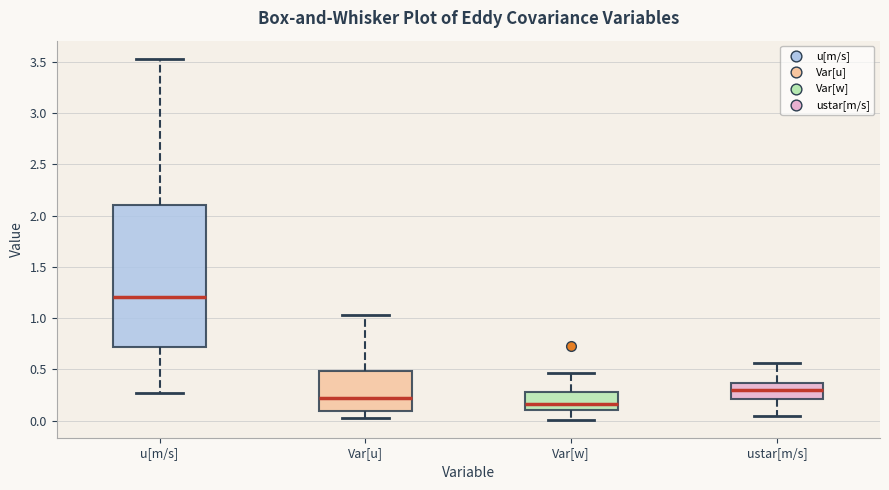

Which box has the lowest median line?

Var[w]